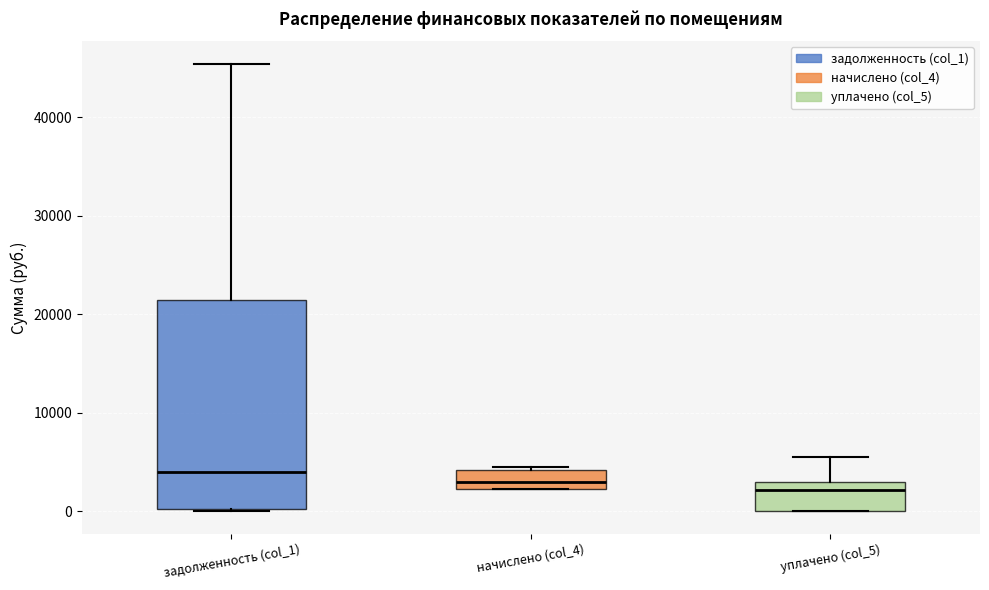

Reading left to right, transcribe this box plot: for each box, give where its median line is, the range the box spans, and where its two whiskers end, as read against the y-axis. The values are not printed on the chart, so give them approximately, as read against the axis.

задолженность (col_1): median 4000, box 0 to 21000, whiskers 0 to 45000
начислено (col_4): median 3000, box 2000 to 4000, whiskers 2000 to 5000
уплачено (col_5): median 2000, box 0 to 3000, whiskers 0 to 6000